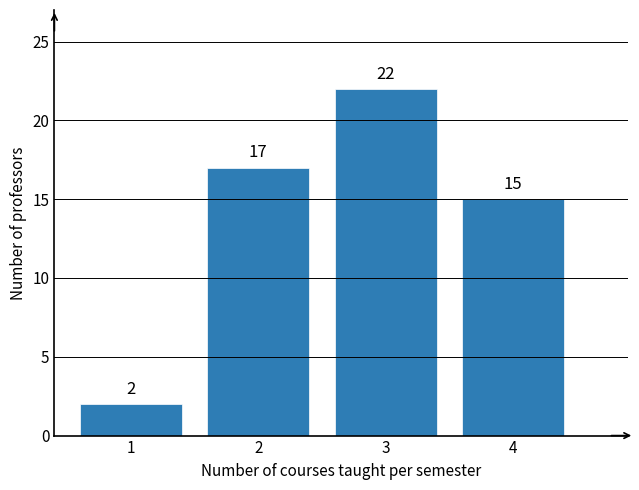

Reading left to right, list all the values displayed in this chart.

1=2	2=17	3=22	4=15